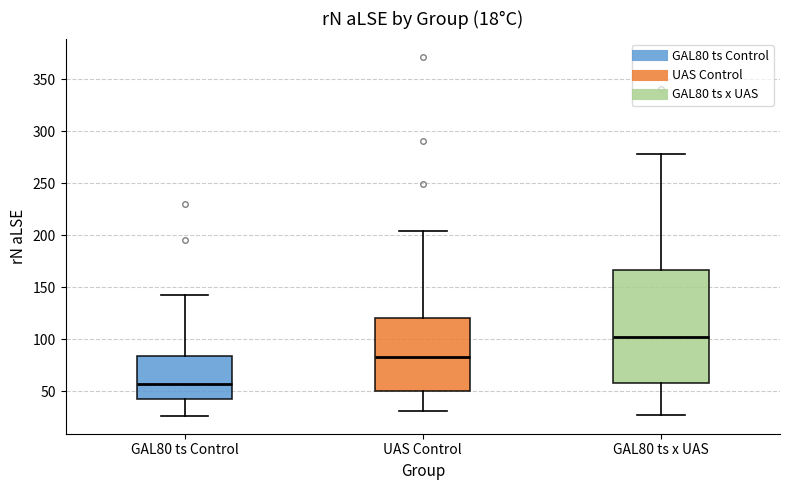

Which box is the tallest, from its lower edge to its upper edge?

GAL80 ts x UAS